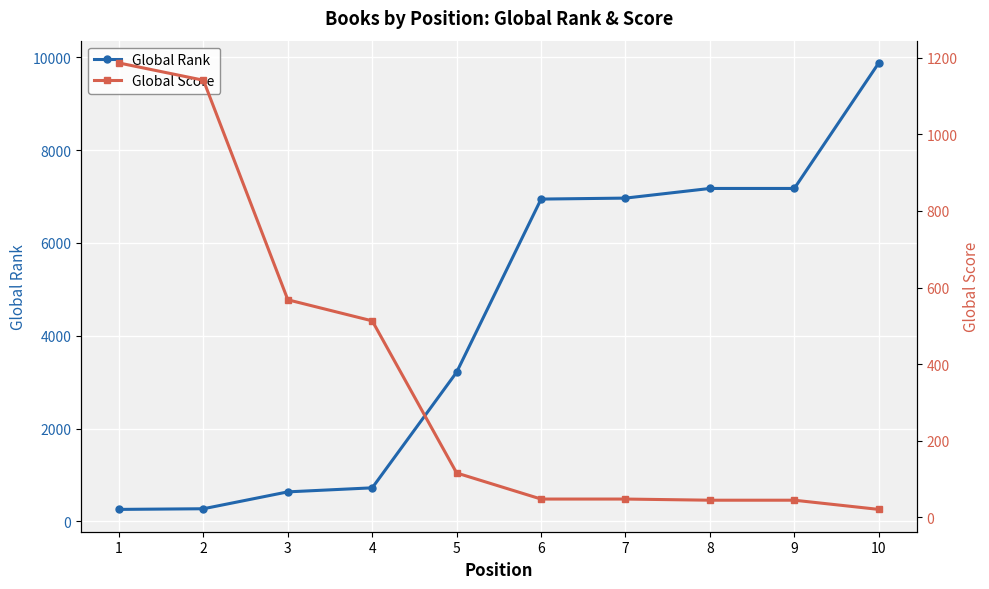

Between 4 and 9, which is larger?

9